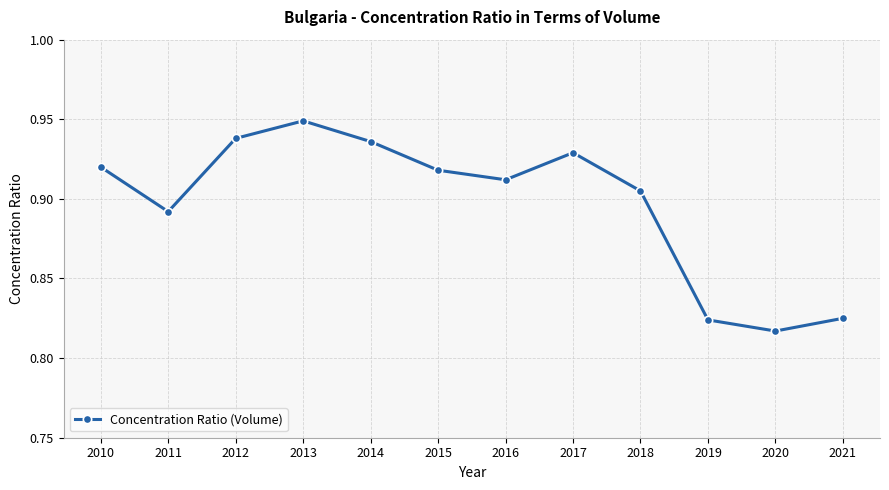

Does the chart display data point markers on the line(s)?

Yes